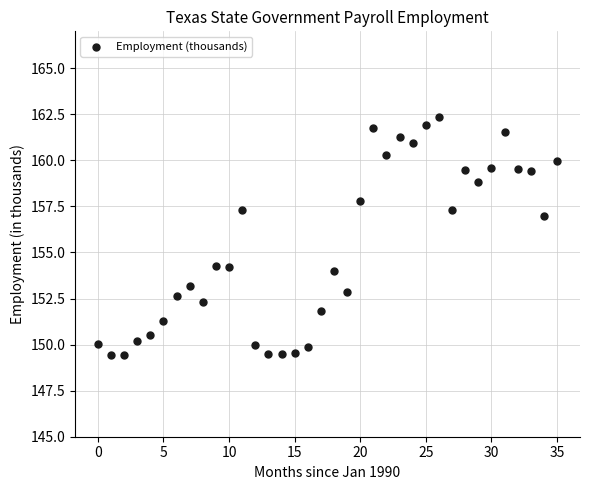

What is the range of Y values (max minus min)?

12.9